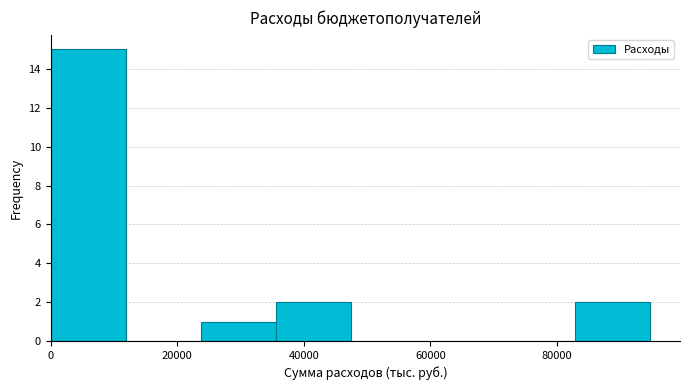

What is the height of the bar covering 24000 to 36000 on the x-axis? Neither the bar edges nor the heights are printed on the chart, so give them approximately, as read against the axes.

1